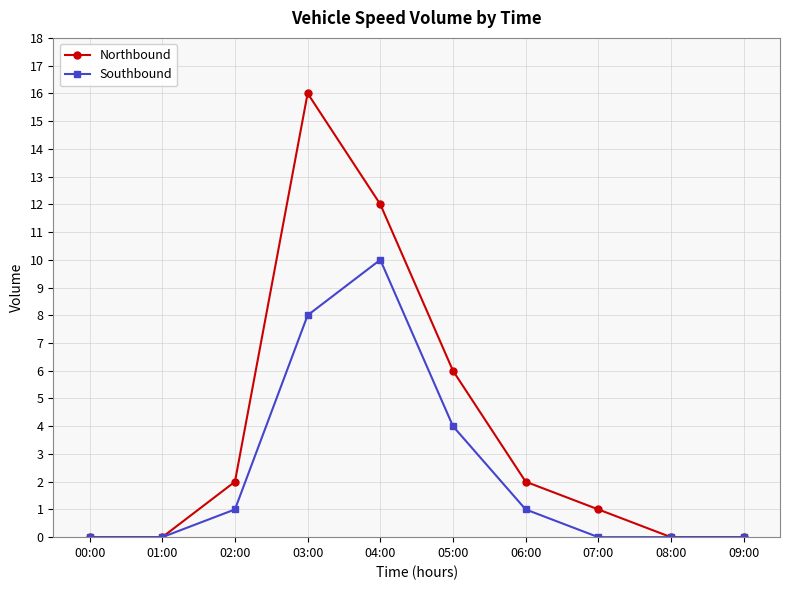

How many lines are shown in the chart?

2